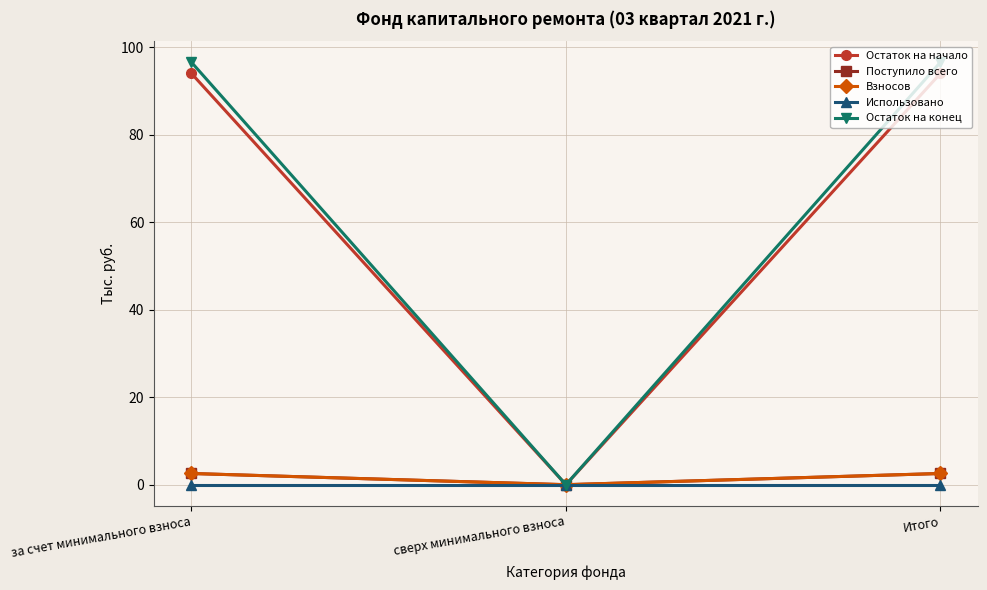

What is the difference between the maximum and minimum values in the Остаток на начало series?

94.0